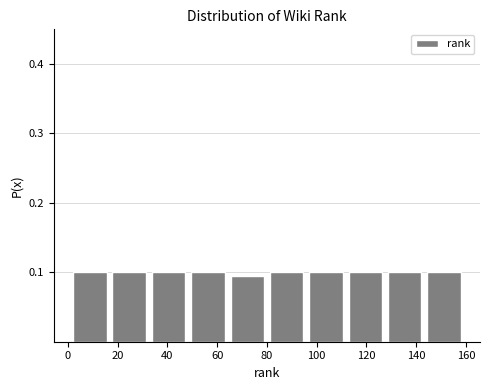

What is the height of the bar covering 111.6 to 127.4 on the x-axis? Neither the bar edges nor the heights are printed on the chart, so give them approximately, as read against the axes.

0.10